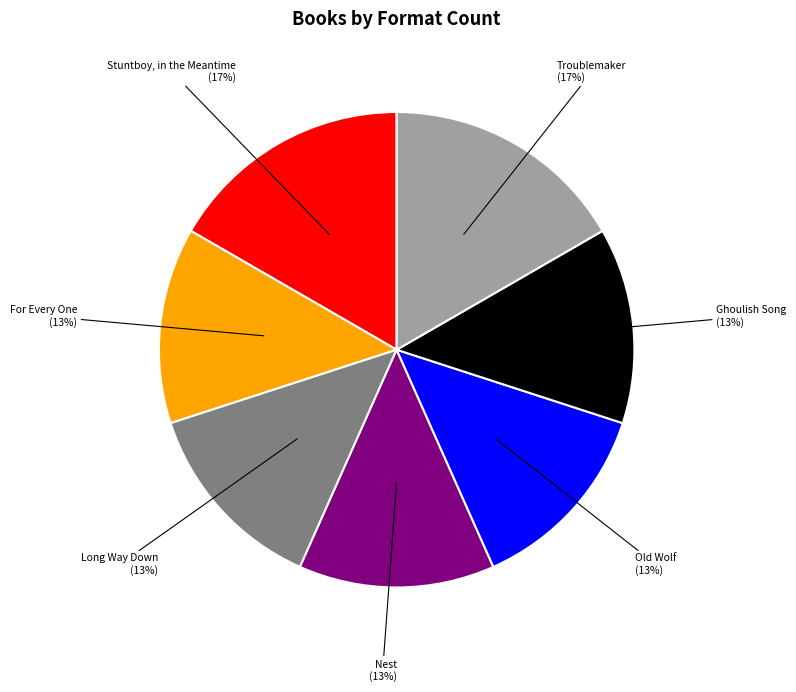

To the nearest percent, what percentage of the pie is For Every One?

13%